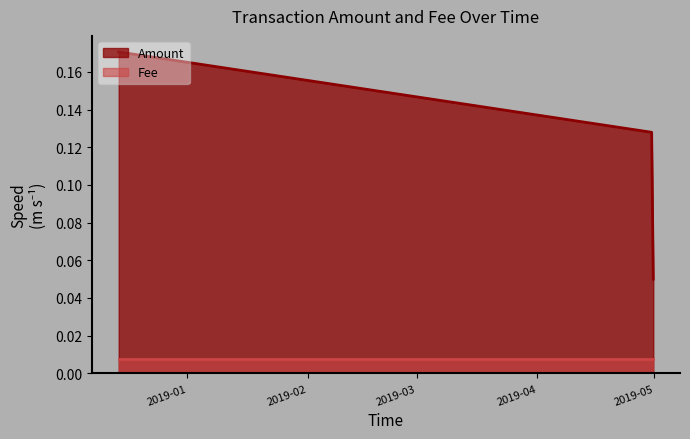

Which series has the largest range (max minus min)?

Amount